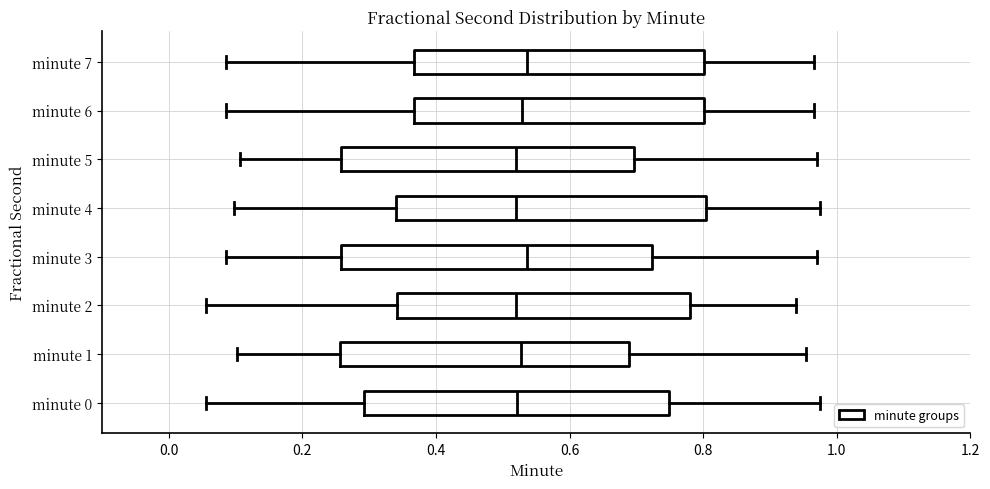

Where does the median line of the box for minute 4 sit on the x-axis? The values are not printed on the chart, so give them approximately, as read against the axis.

0.52